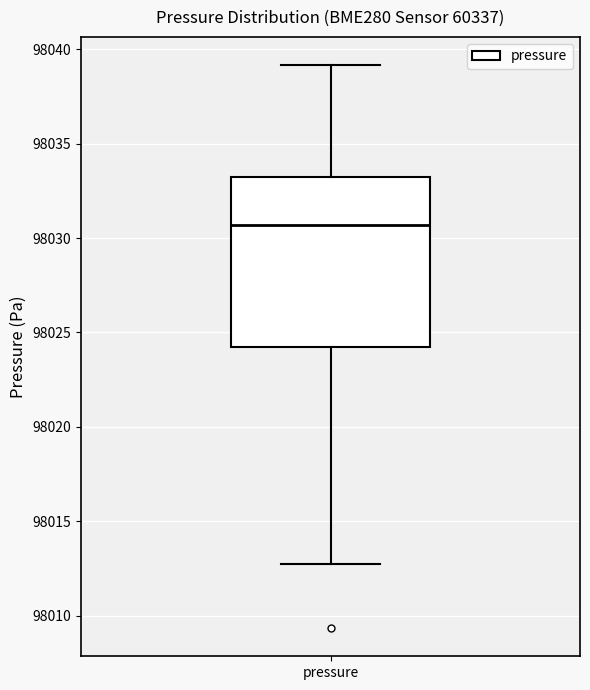

Where is the upper edge of the box for pressure on the y-axis? The values are not printed on the chart, so give them approximately, as read against the axis.

98033.0